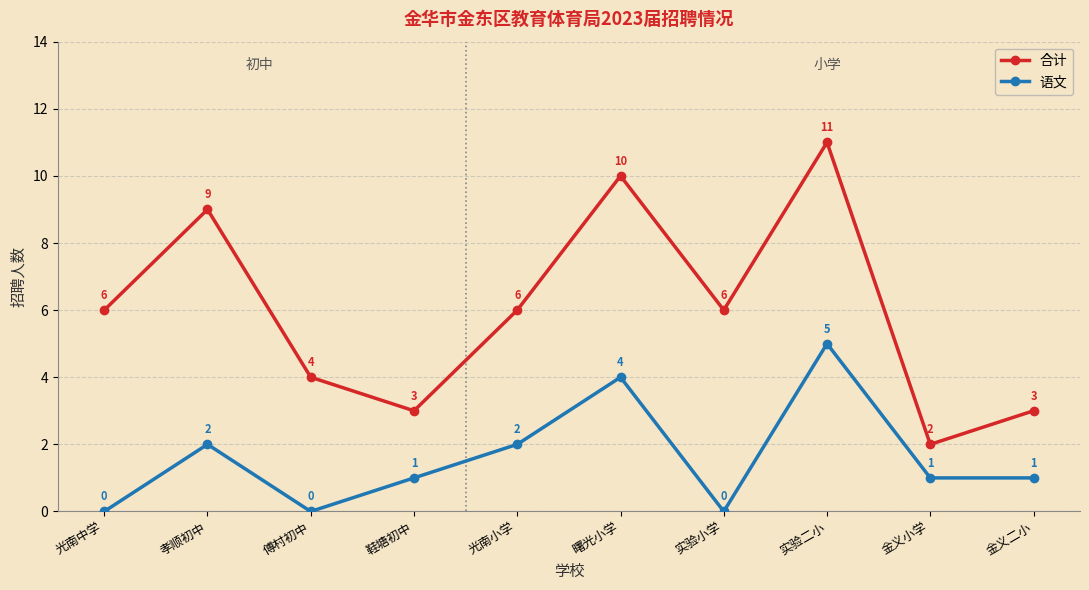

At which category is the sum across all series the highest?

实验二小